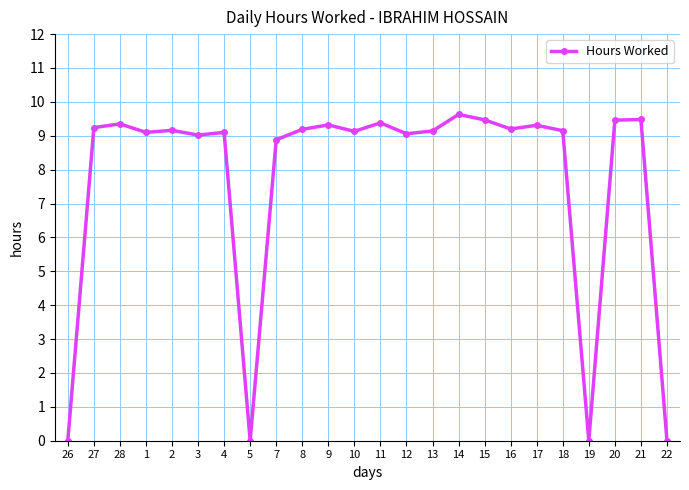

What is the label of the 20th point from the right?

2